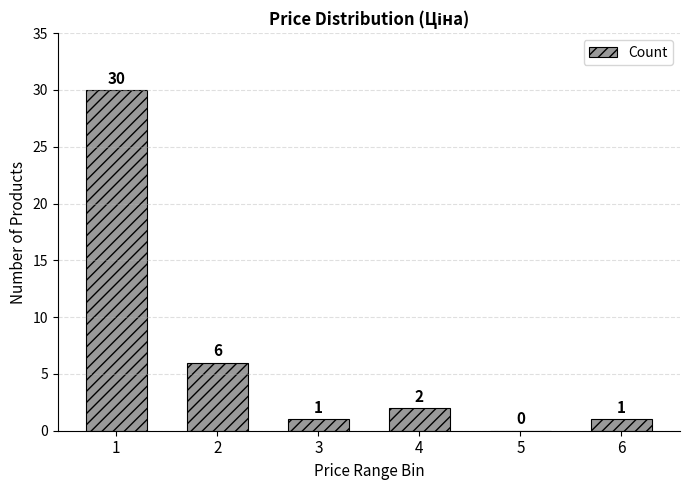

Reading left to right, list all the values displayed in this chart.

1=30	2=6	3=1	4=2	5=0	6=1